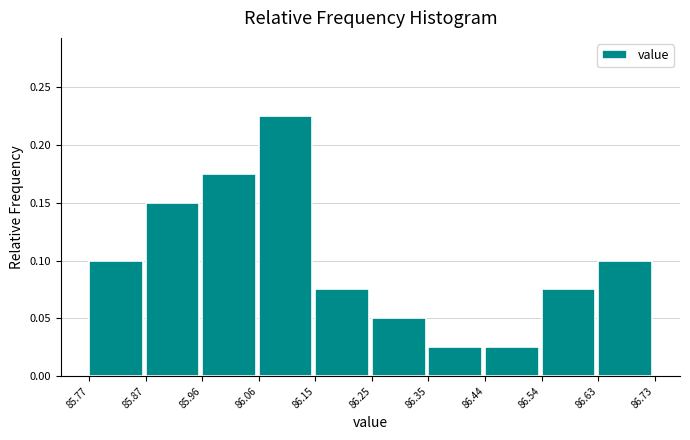

How tall is the bar that spans 86.25 to 86.35 on the x-axis? The values are not printed on the chart, so give them approximately, as read against the axis.

0.050